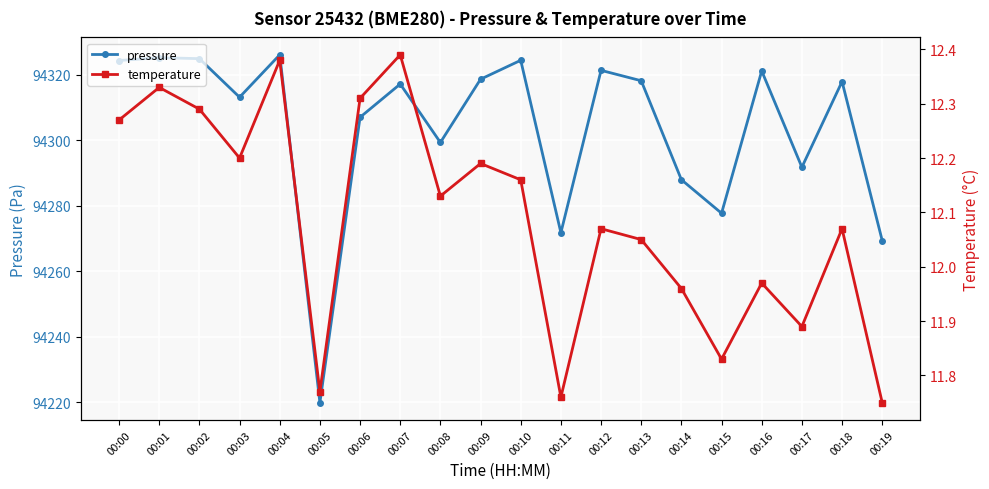

Is it true that temperature equals 16.8 at 00:18?

False